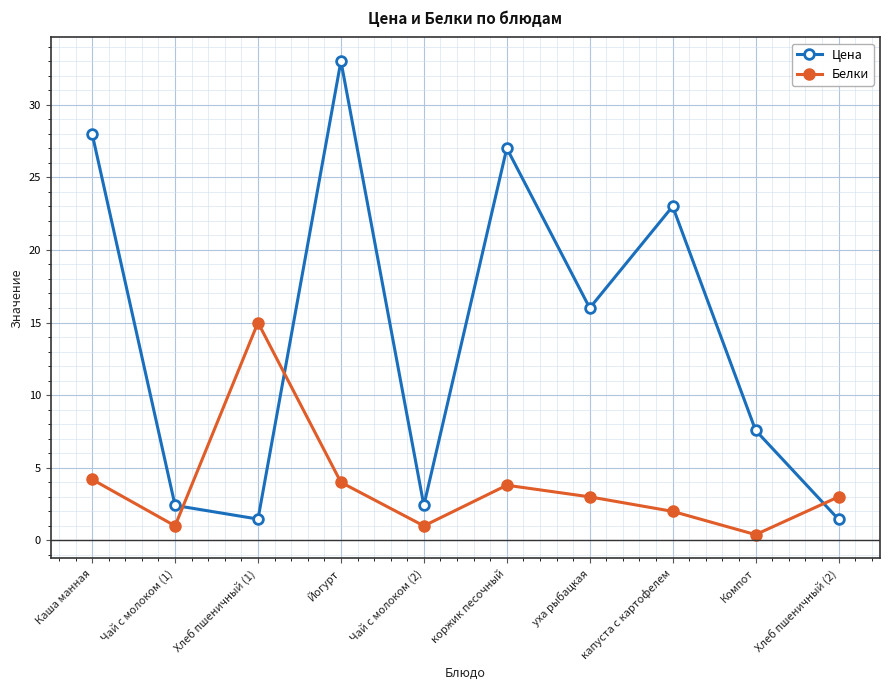

Does the chart have visible grid lines?

Yes